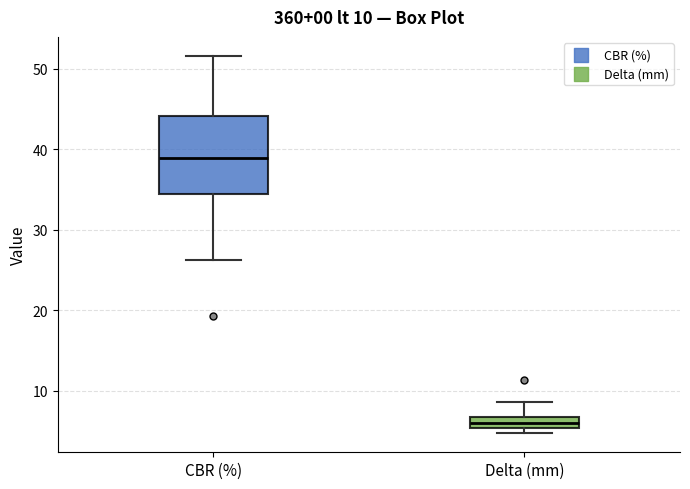

Which box is the tallest, from its lower edge to its upper edge?

CBR (%)